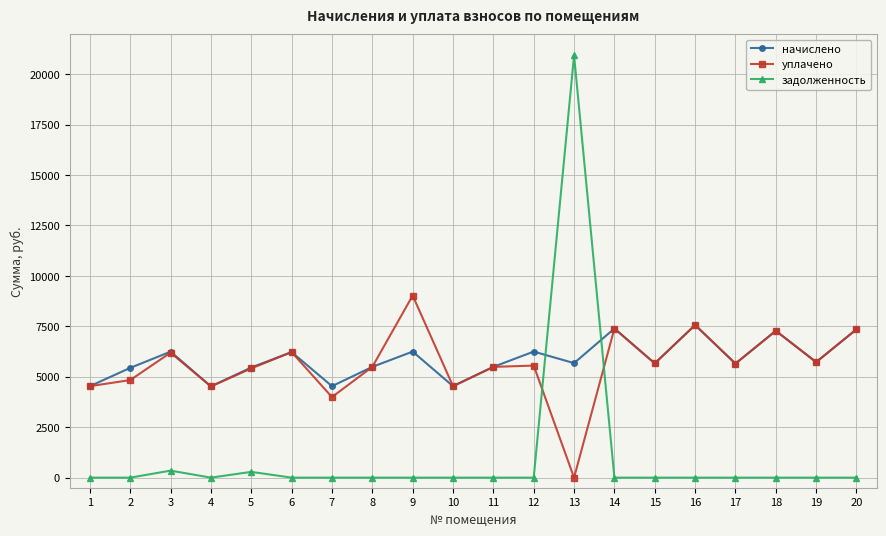

What is the sum of all задолженность values?

21563.2